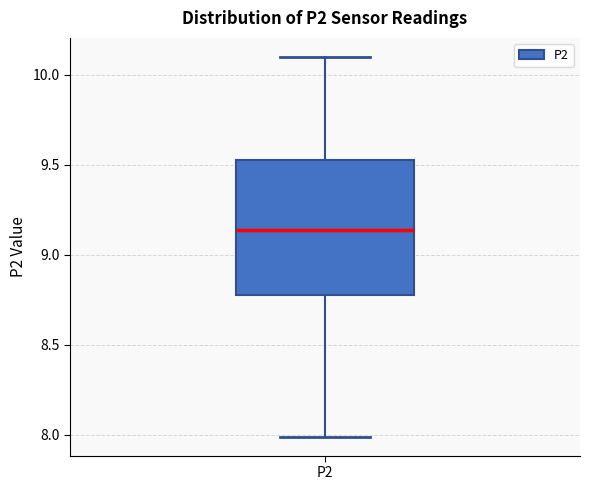

Transcribe this box plot: give where the median line is, the range the box spans, and where the two whiskers end, as read against the y-axis. The values are not printed on the chart, so give them approximately, as read against the axis.

median 9.15, box 8.80 to 9.55, whiskers 8.00 to 10.10